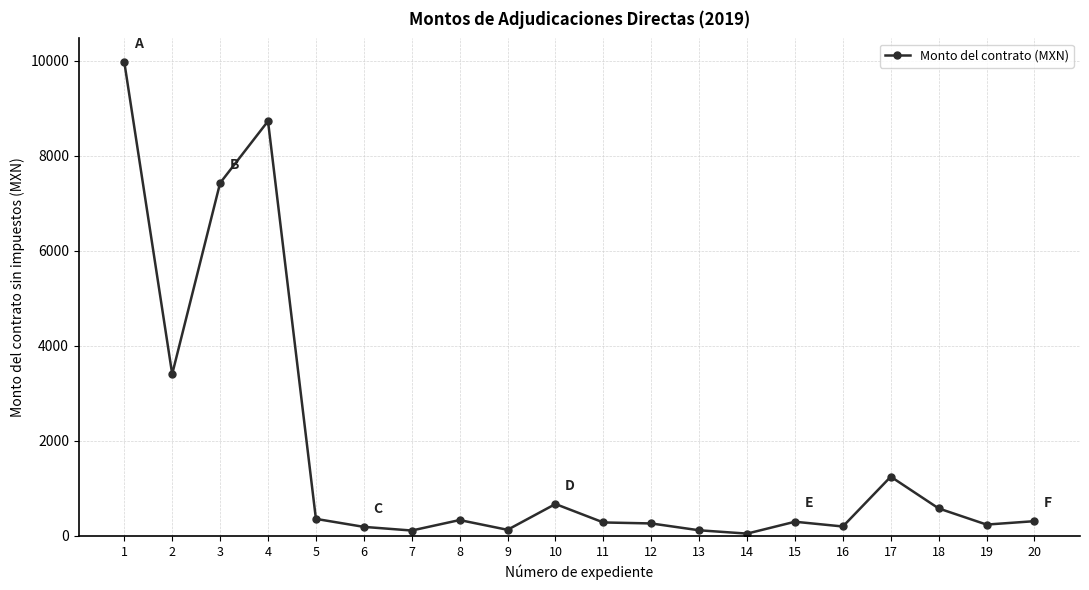

What is the value of the 10th point from the left?

673.2